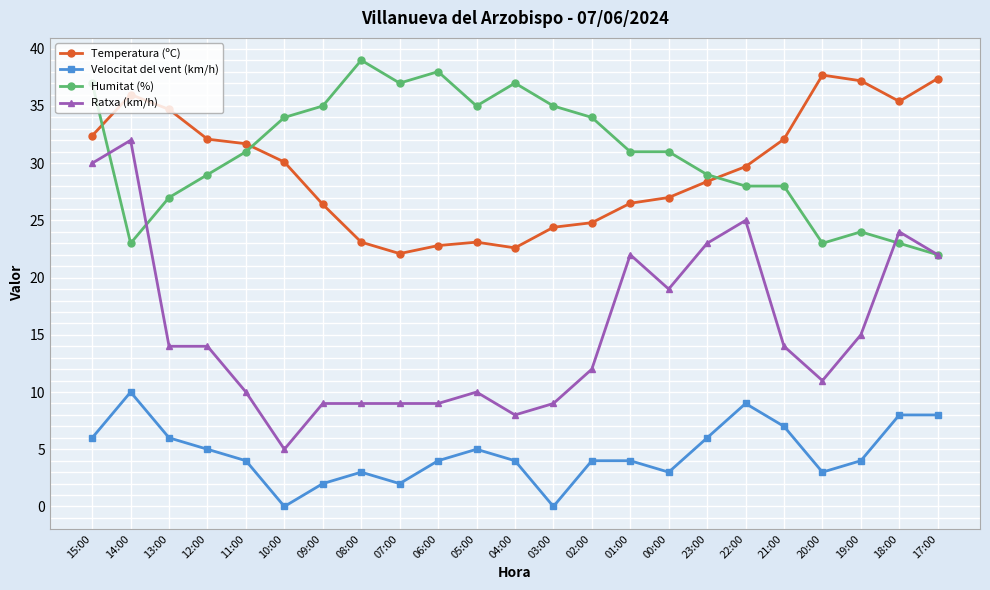

What is the label of the 16th point from the left?

00:00